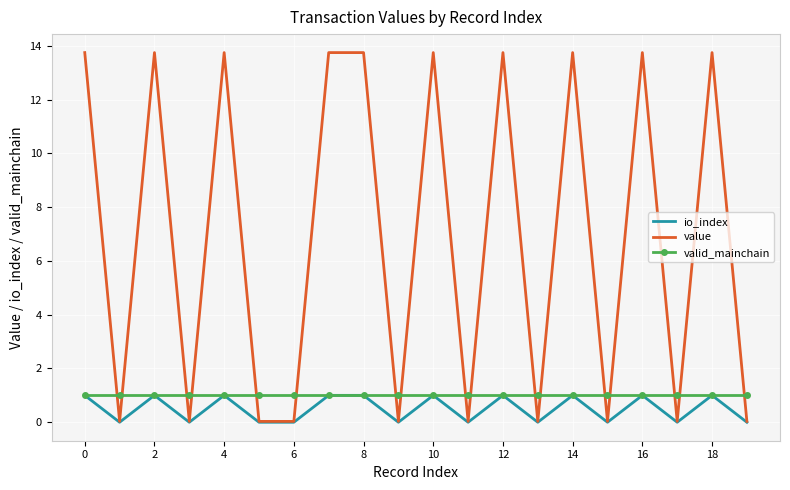

Which series has the largest total across all categories?

value